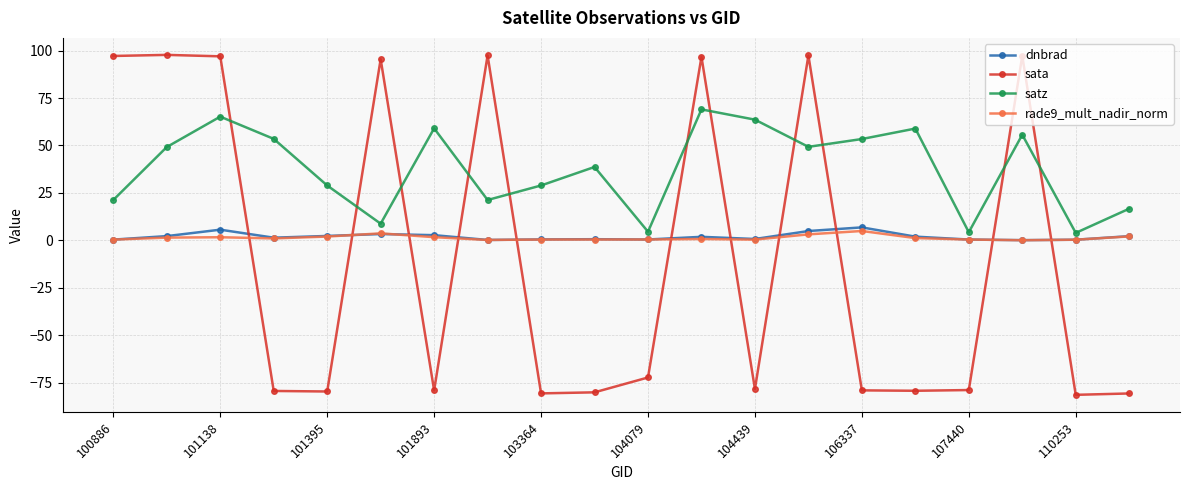

Which series ends up on top after the final intersection of sata and satz?

satz